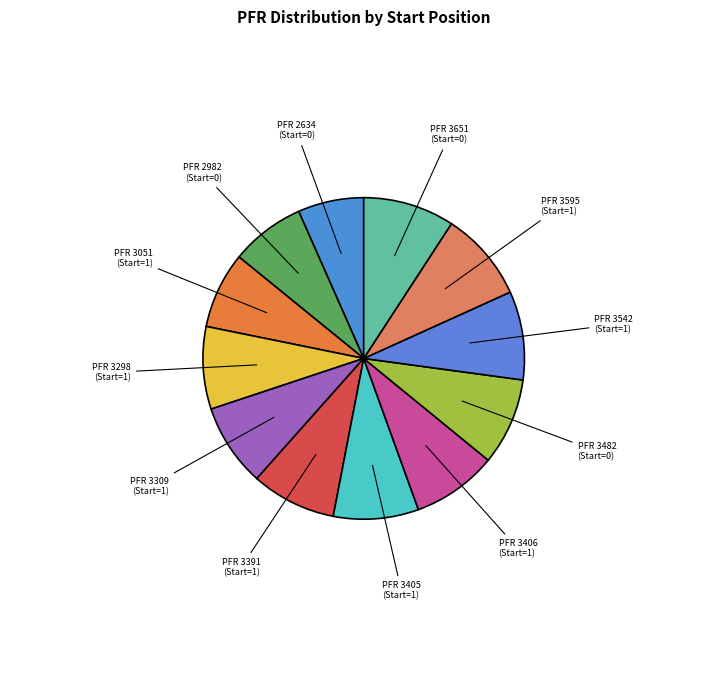

Does any single category account for the majority?

No